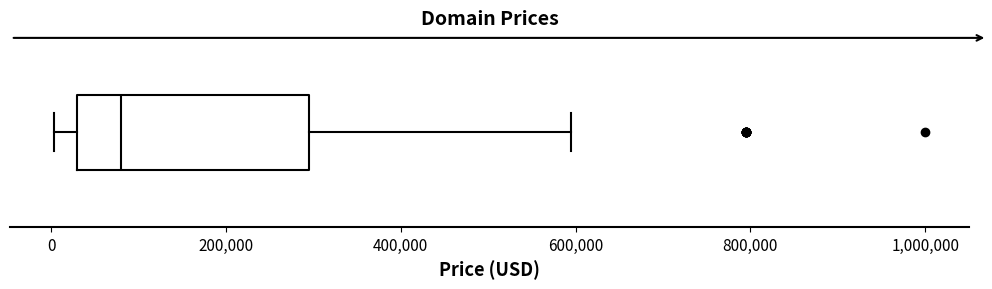

Where does the right whisker of the box end on the x-axis? The values are not printed on the chart, so give them approximately, as read against the axis.

600000